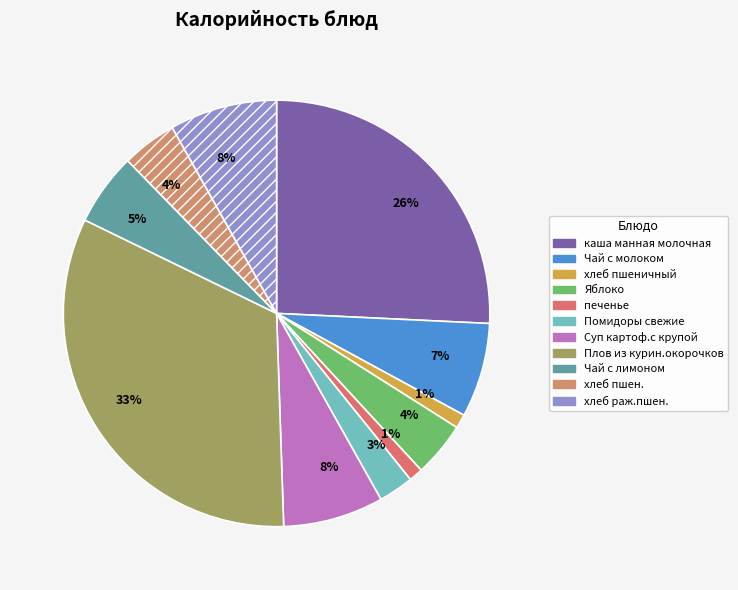

Count the number of slices in the pie.

11